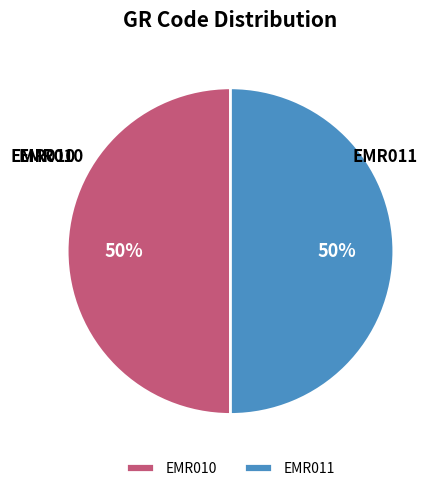

The EMR010 slice represents 38% of the pie. True or false?

False